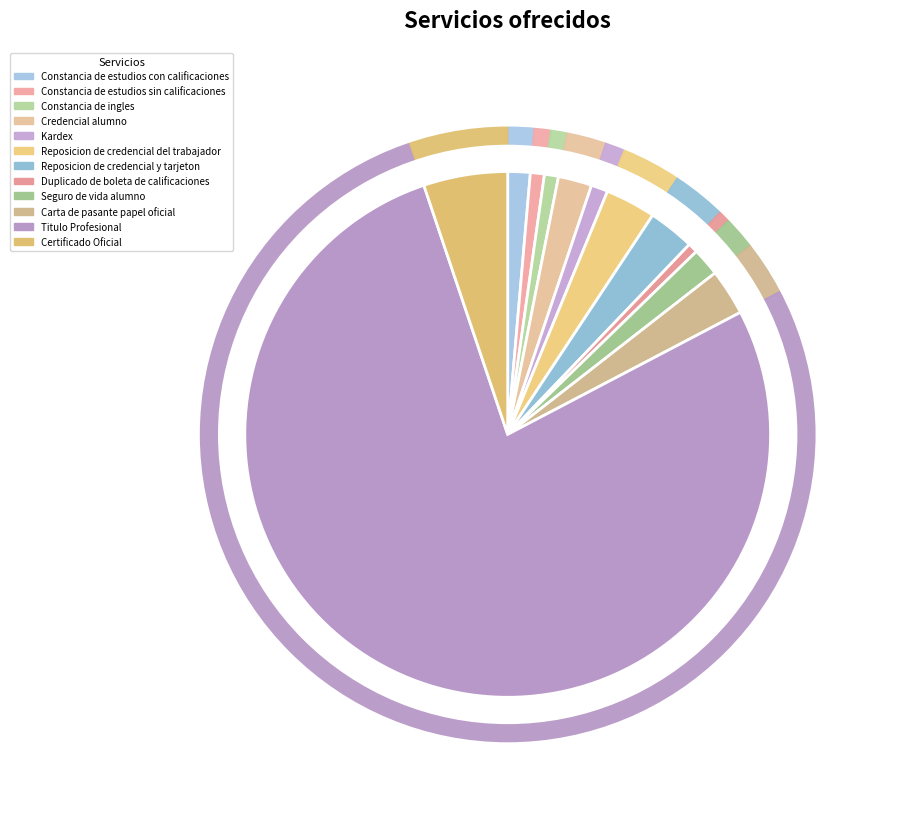

Is there any slice that represents more than half of the pie?

Yes